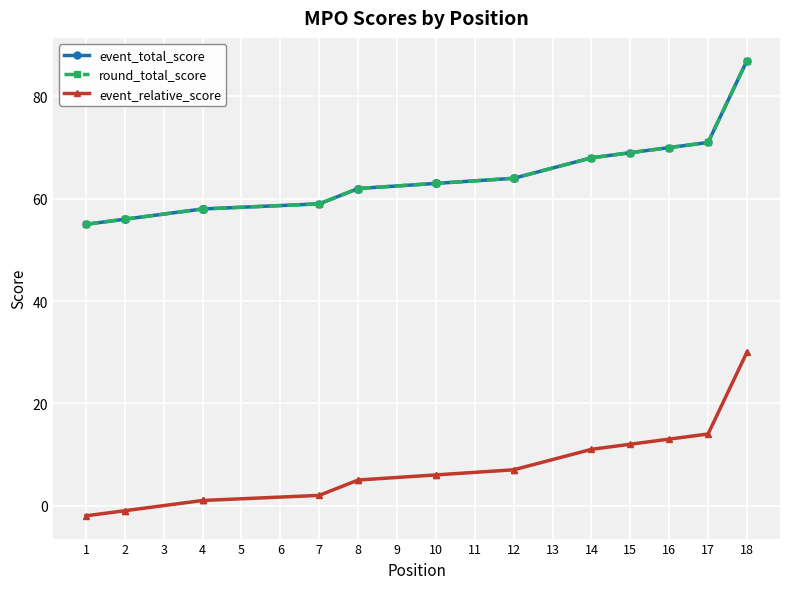

True or false: event_total_score and round_total_score cross at least once.

False